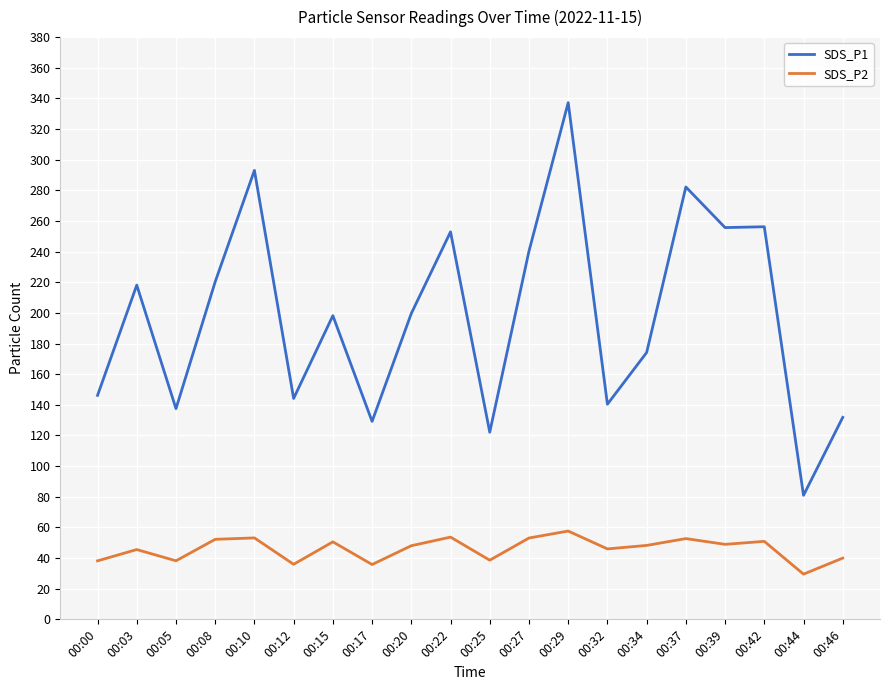

What is the sum of all SDS_P1 values?

3960.3